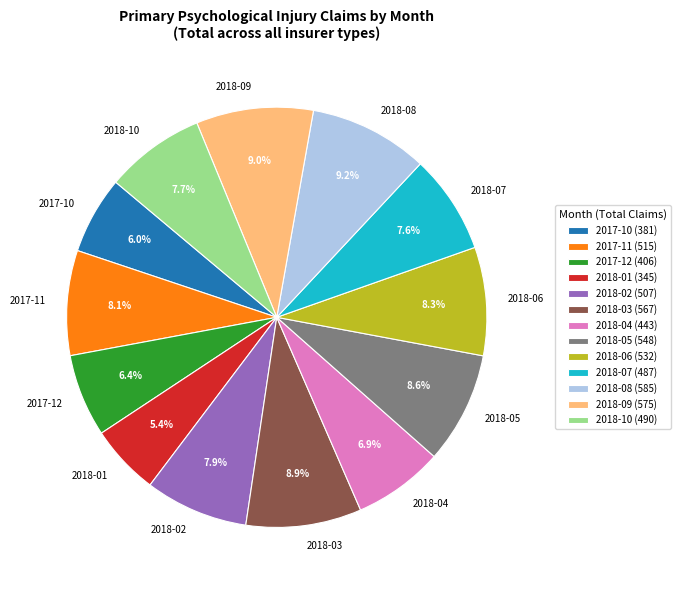

To the nearest percent, what percentage of the pie is 2017-12?

6%